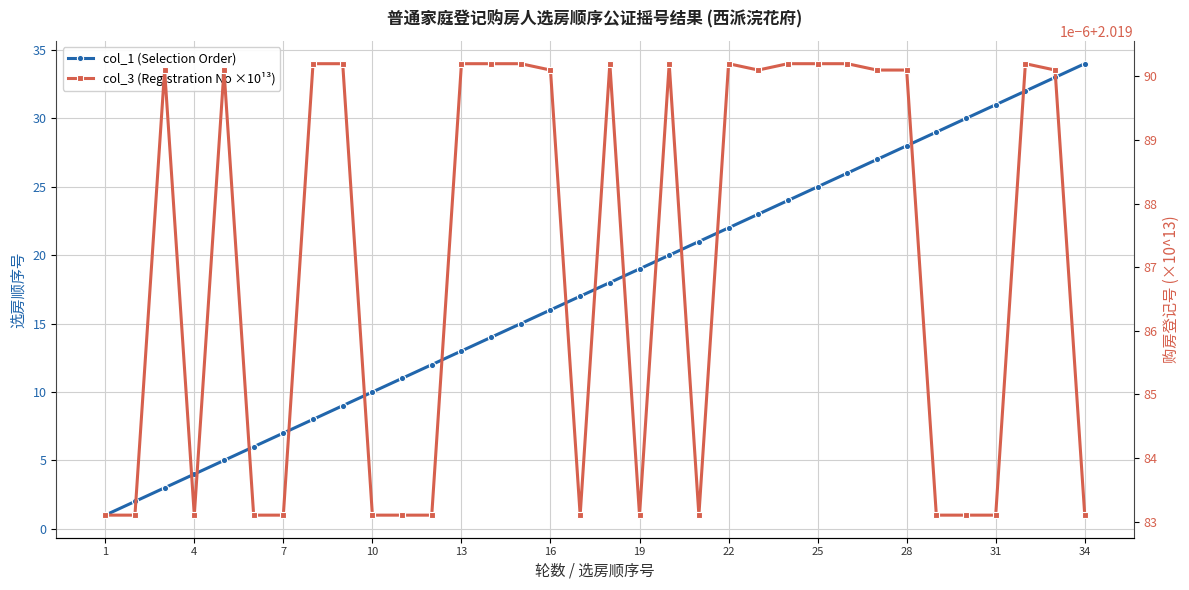

At 13, list the series in order from largest to smallest.

col_1 (Selection Order), col_3 (Registration No ×10¹³)